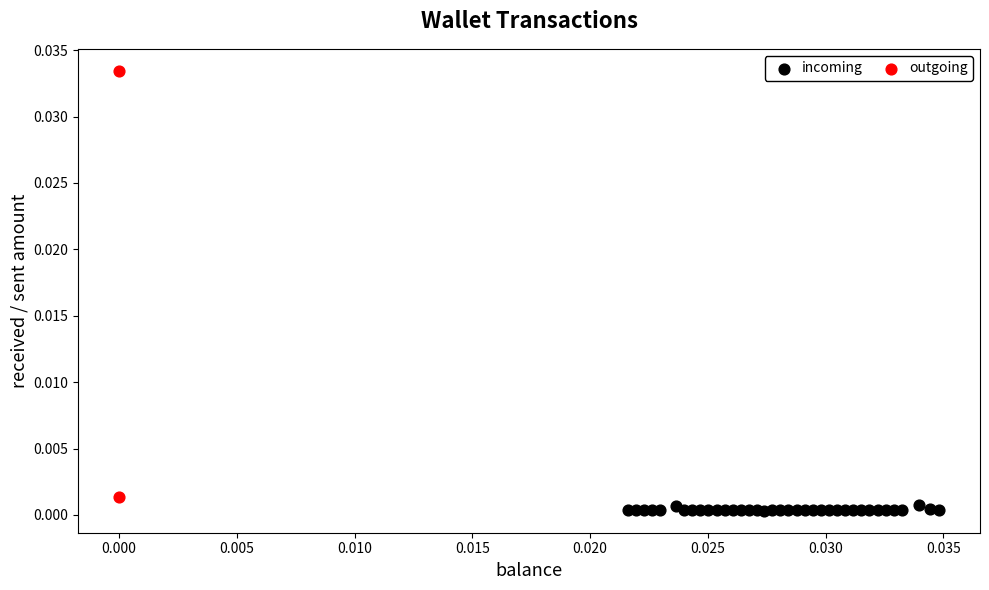

What are all the series names shown in the legend?

incoming, outgoing